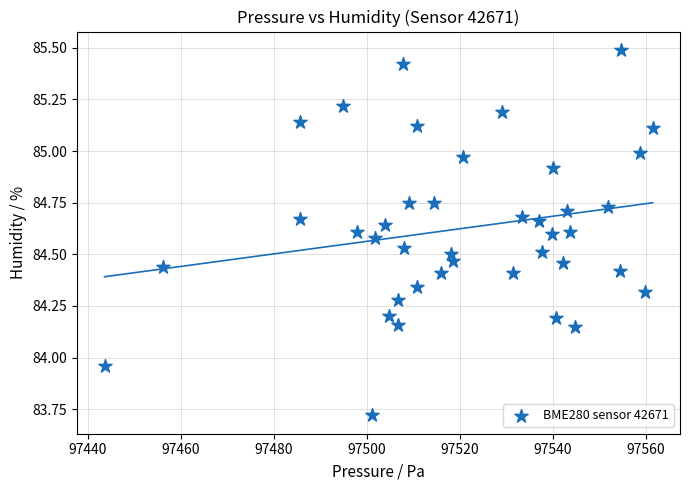

What is the range of X values (max minus min)?

117.8